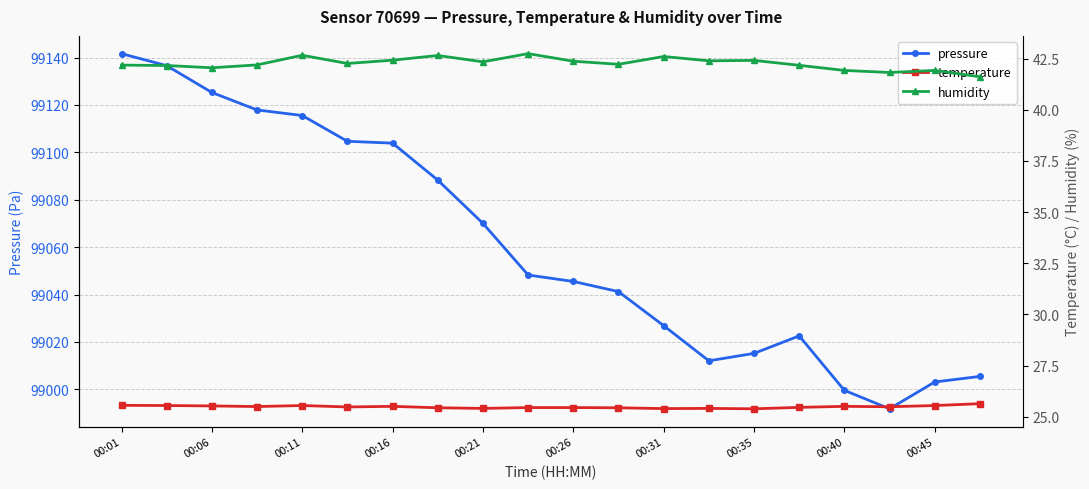

Which category has the highest value in the pressure series?

00:01